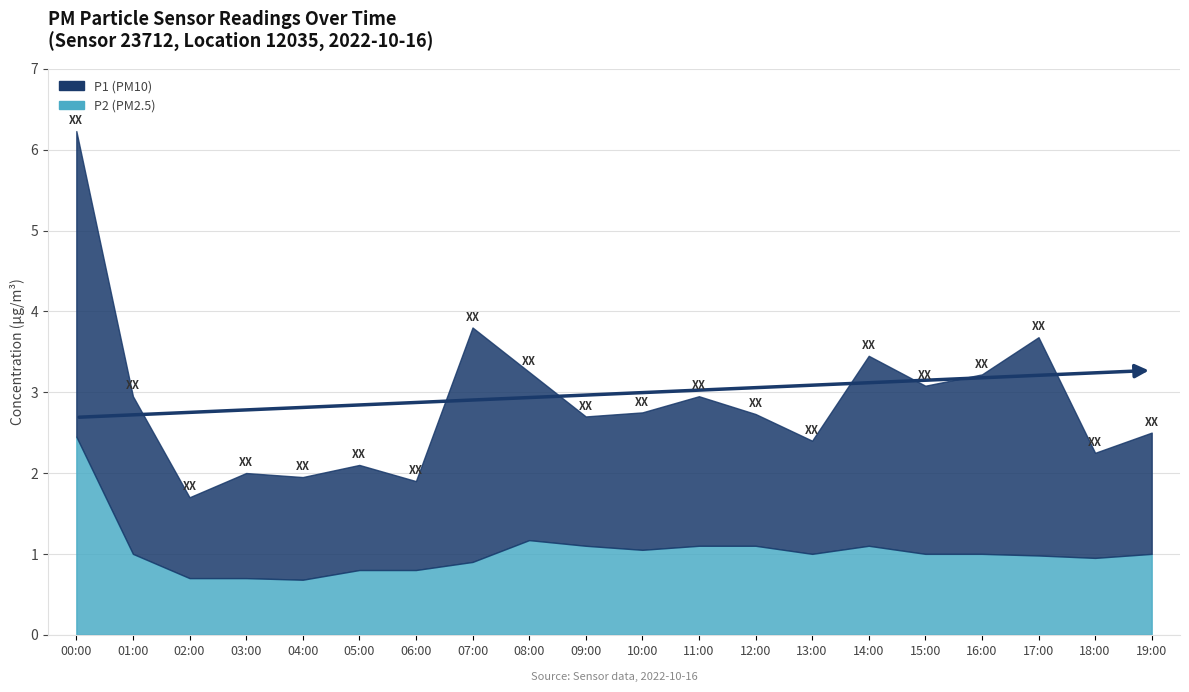

At 06:00, list the series in order from largest to smallest.

P1, P2